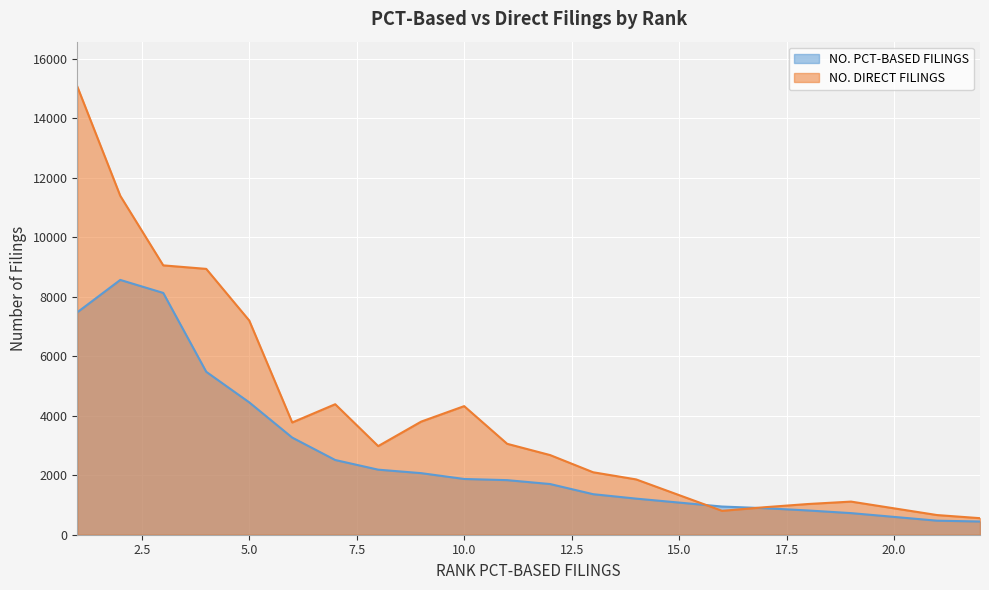

What are all the series names shown in the legend?

NO. PCT-BASED FILINGS, NO. DIRECT FILINGS